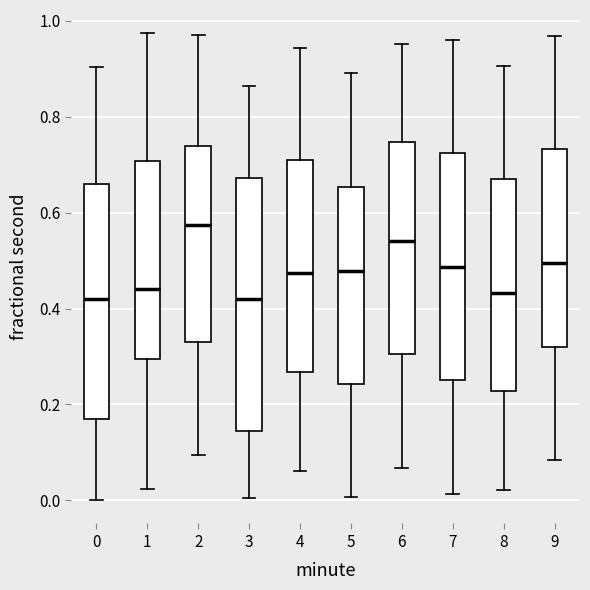

Reading left to right, read every box against the y-axis: the position of its median line, the range the box covers, and the ends of its whiskers. The values are not printed on the chart, so give them approximately, as read against the axis.

0: median 0.42, box 0.16 to 0.66, whiskers 0.00 to 0.90
1: median 0.44, box 0.30 to 0.70, whiskers 0.02 to 0.98
2: median 0.58, box 0.32 to 0.74, whiskers 0.10 to 0.96
3: median 0.42, box 0.14 to 0.68, whiskers 0.00 to 0.86
4: median 0.48, box 0.26 to 0.72, whiskers 0.06 to 0.94
5: median 0.48, box 0.24 to 0.66, whiskers 0.00 to 0.90
6: median 0.54, box 0.30 to 0.74, whiskers 0.06 to 0.96
7: median 0.48, box 0.26 to 0.72, whiskers 0.02 to 0.96
8: median 0.44, box 0.22 to 0.66, whiskers 0.02 to 0.90
9: median 0.50, box 0.32 to 0.74, whiskers 0.08 to 0.96